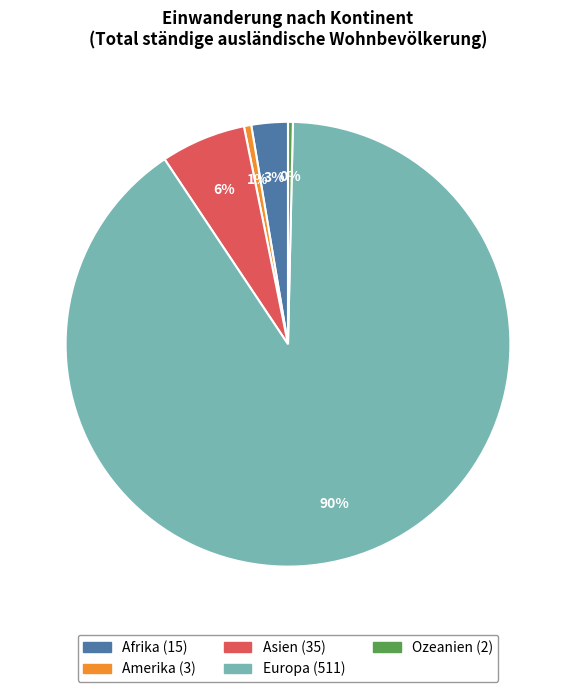

What percentage is the Afrika slice, to the nearest percent?

3%